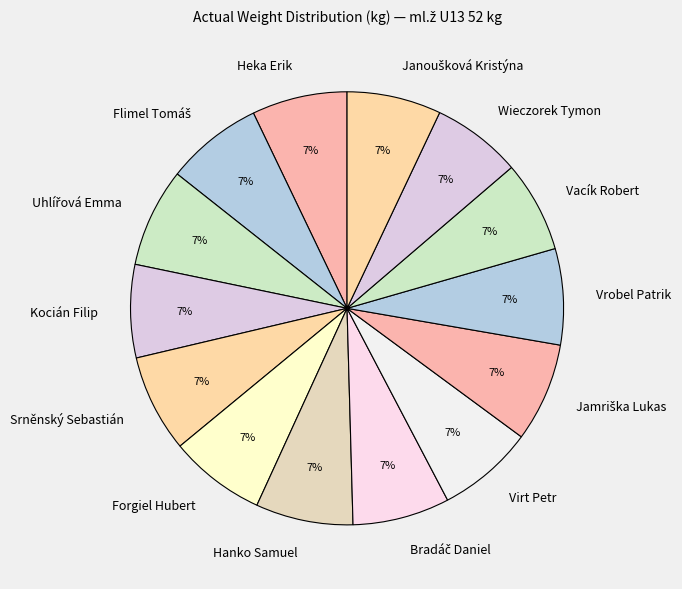

Is Srněnský Sebastián the majority of the pie?

No